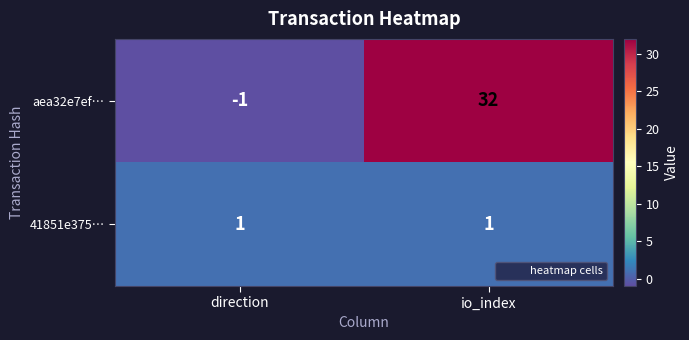

What is the sum of the aea32e7ef… values at direction and io_index?

31